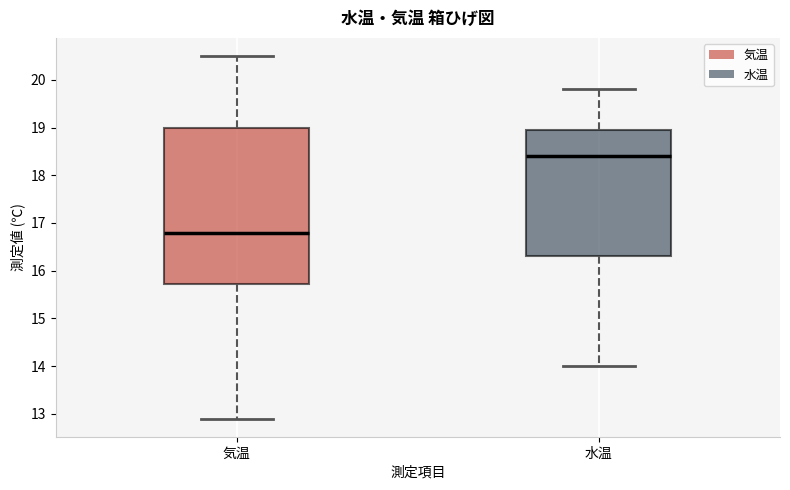

Reading left to right, read every box against the y-axis: the position of its median line, the range the box covers, and the ends of its whiskers. The values are not printed on the chart, so give them approximately, as read against the axis.

気温: median 16.8, box 15.7 to 19.0, whiskers 12.9 to 20.5
水温: median 18.4, box 16.3 to 19.0, whiskers 14.0 to 19.8